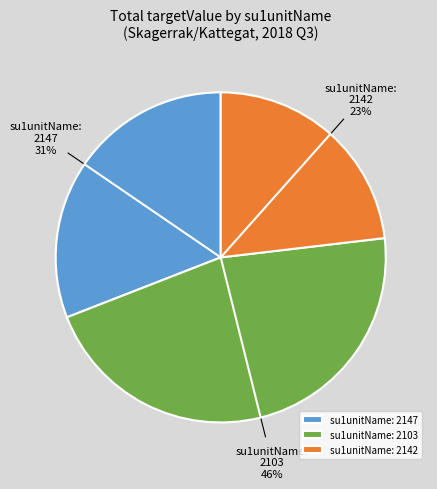

How many segments does this pie chart have?

3